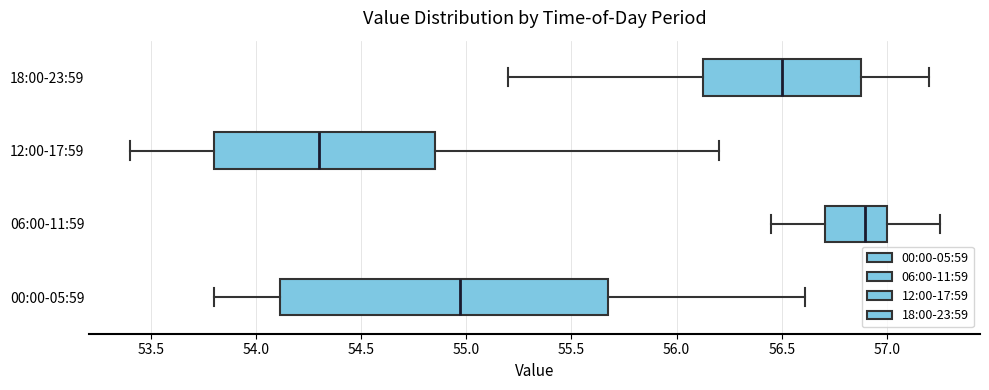

Reading bottom to top, transcribe this box plot: for each box, give where its median line is, the range the box spans, and where its two whiskers end, as read against the x-axis. The values are not printed on the chart, so give them approximately, as read against the axis.

00:00-05:59: median 54.95, box 54.10 to 55.65, whiskers 53.80 to 56.60
06:00-11:59: median 56.90, box 56.70 to 57.00, whiskers 56.45 to 57.25
12:00-17:59: median 54.30, box 53.80 to 54.85, whiskers 53.40 to 56.20
18:00-23:59: median 56.50, box 56.15 to 56.90, whiskers 55.20 to 57.20